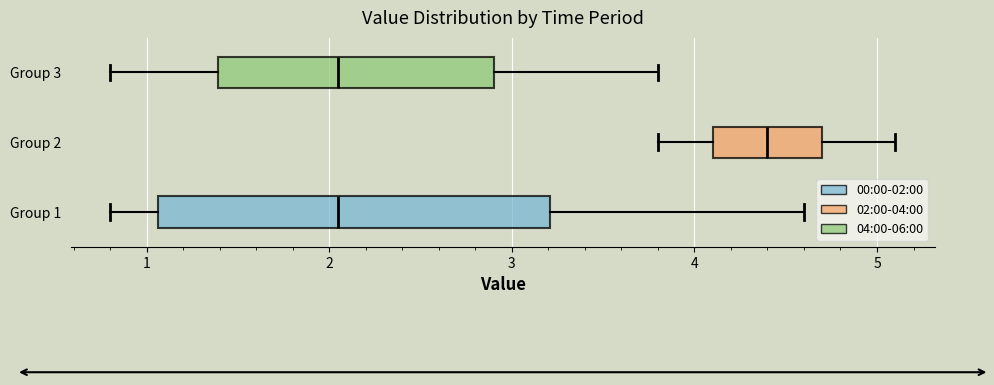

Reading bottom to top, transcribe this box plot: for each box, give where its median line is, the range the box spans, and where its two whiskers end, as read against the x-axis. The values are not printed on the chart, so give them approximately, as read against the axis.

Group 1: median 2.1, box 1.1 to 3.2, whiskers 0.8 to 4.6
Group 2: median 4.4, box 4.1 to 4.7, whiskers 3.8 to 5.1
Group 3: median 2.1, box 1.4 to 2.9, whiskers 0.8 to 3.8